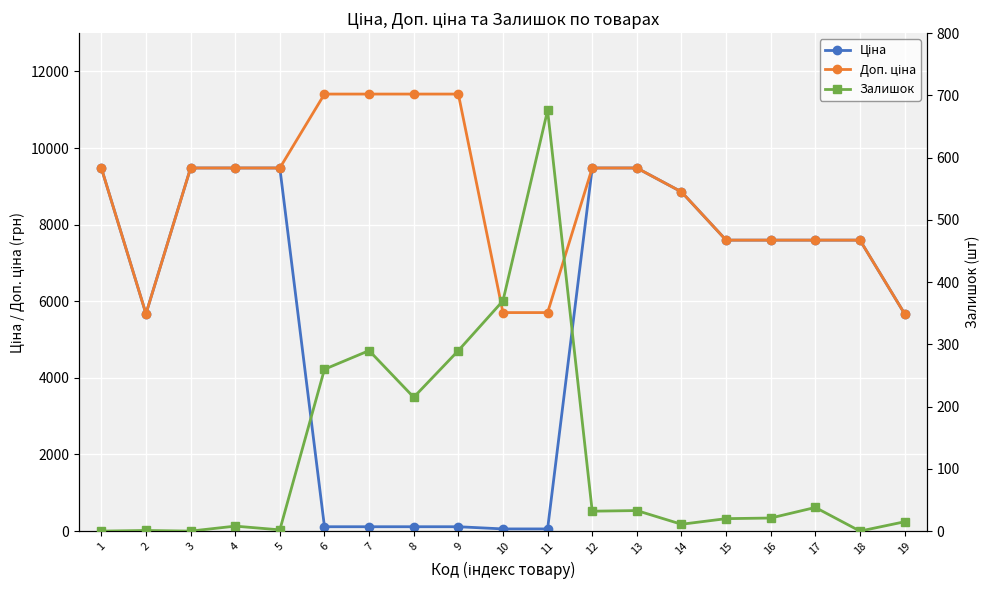

What is the highest value of the Ціна series?

9480.1